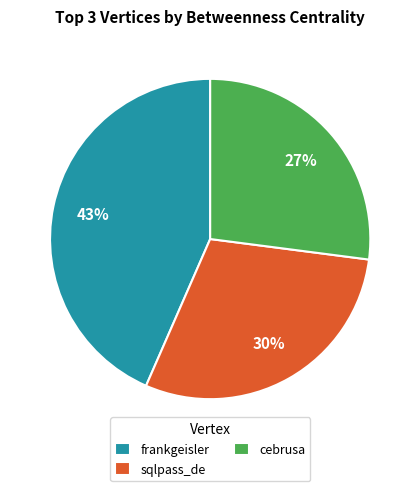

Between cebrusa and sqlpass_de, which is larger?

sqlpass_de